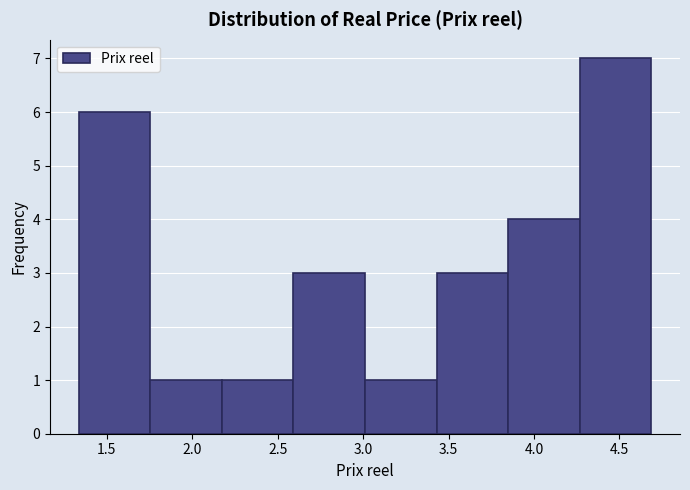

Over which range of the x-axis is the bar tallest?

4.25 to 4.70